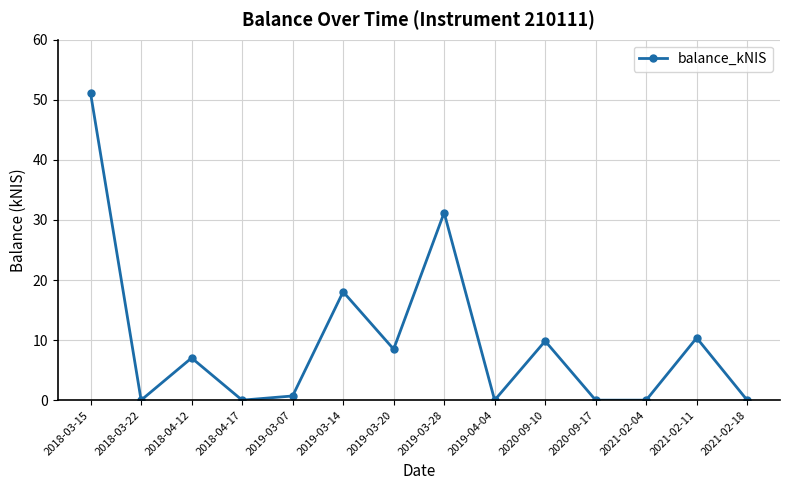

What is the sum of all values?

136.7